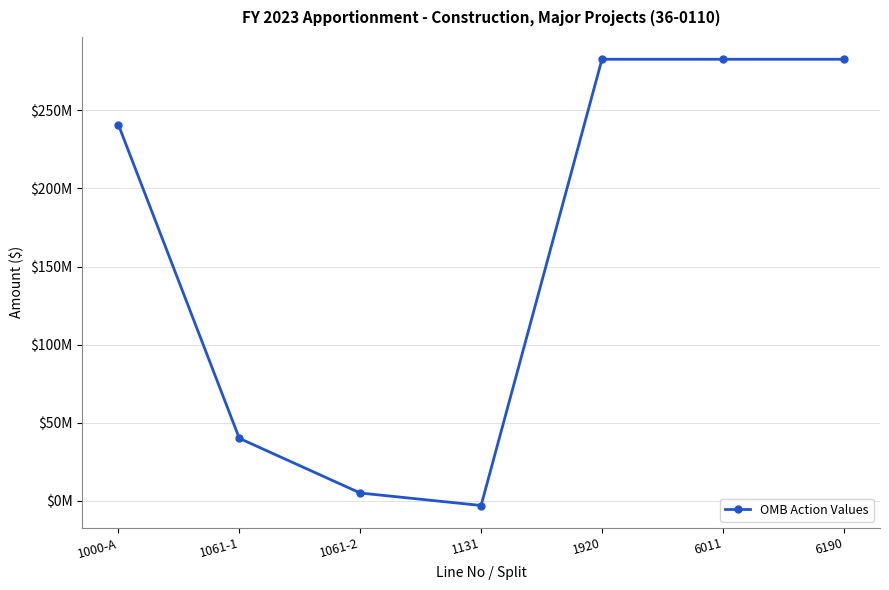

Reading right to left, list all the values displayed in this chart.

282703661	282703661	282703661	-3000000	5000000	40000000	240703661